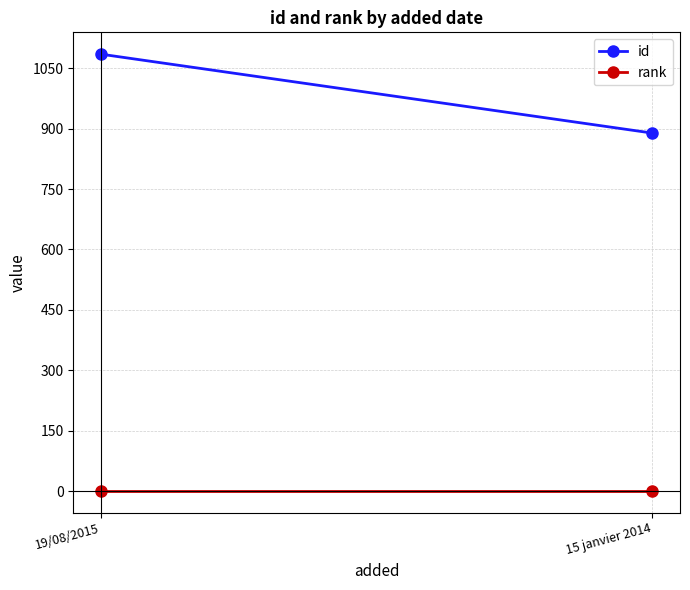

What is the value of the id point at the 2nd from the left?

889